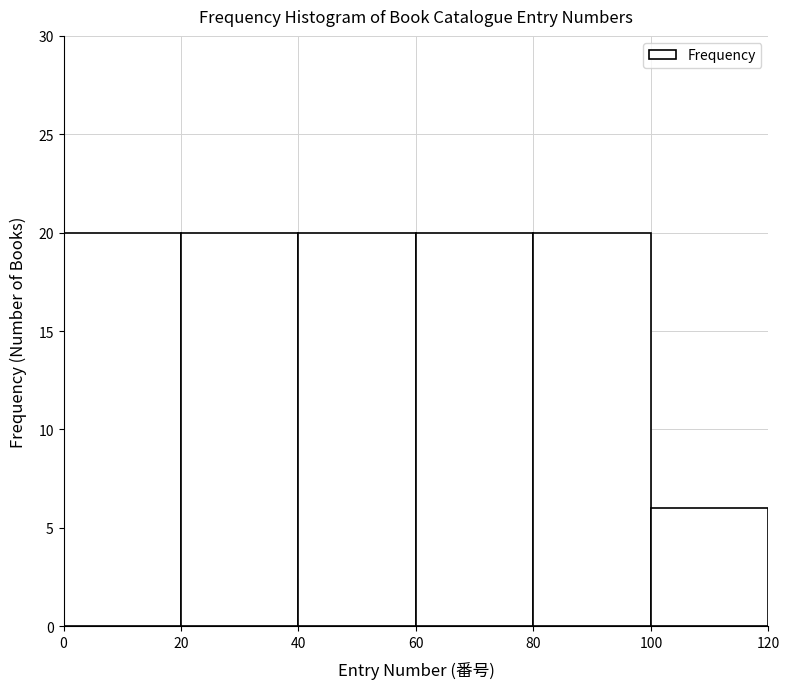

Reading left to right, transcribe this chart: for each bar, give the range it covers on the x-axis and its height. The values are not printed on the chart, so give them approximately, as read against the axis.

0 to 20: 20
20 to 40: 20
40 to 60: 20
60 to 80: 20
80 to 100: 20
100 to 120: 6